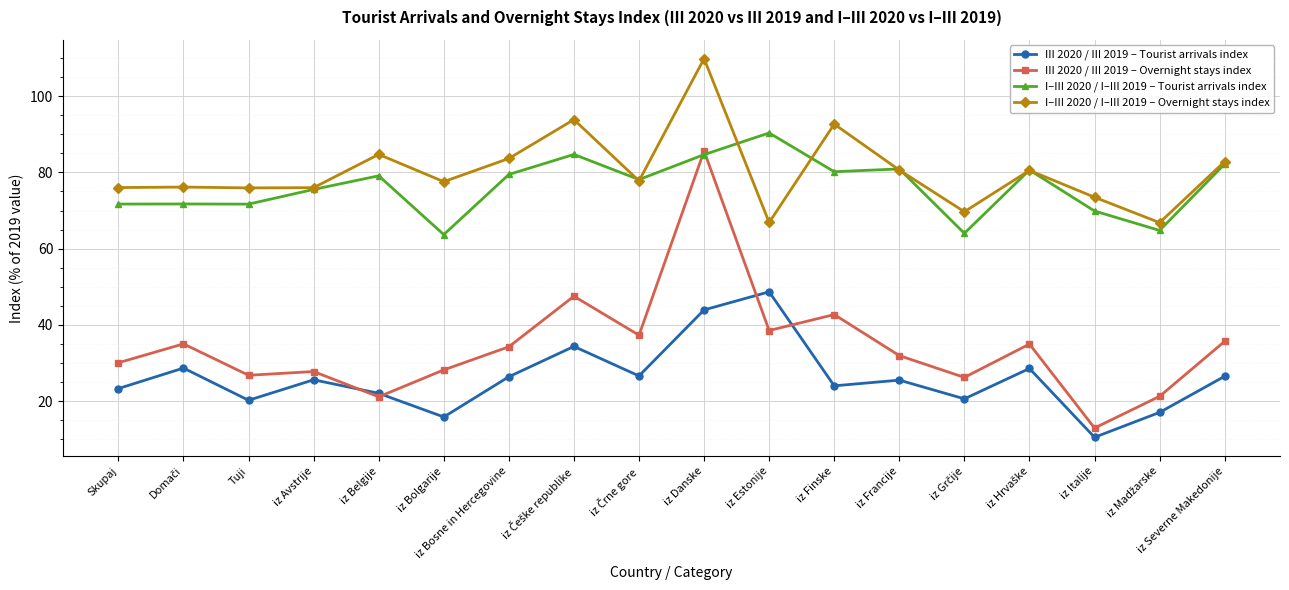

What is the difference between the I–III 2020 / I–III 2019 – Tourist arrivals index values at iz Danske and iz Bolgarije?

21.0